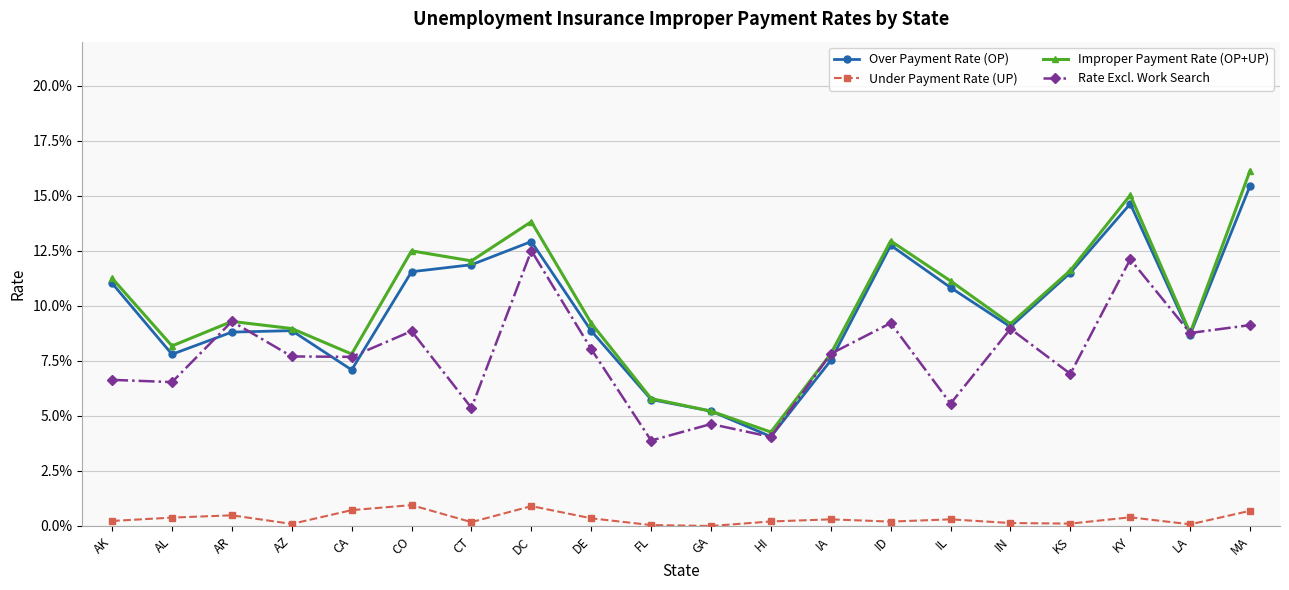

True or false: Rate Excl. Work Search and Improper Payment Rate (OP+UP) cross at least once.

False